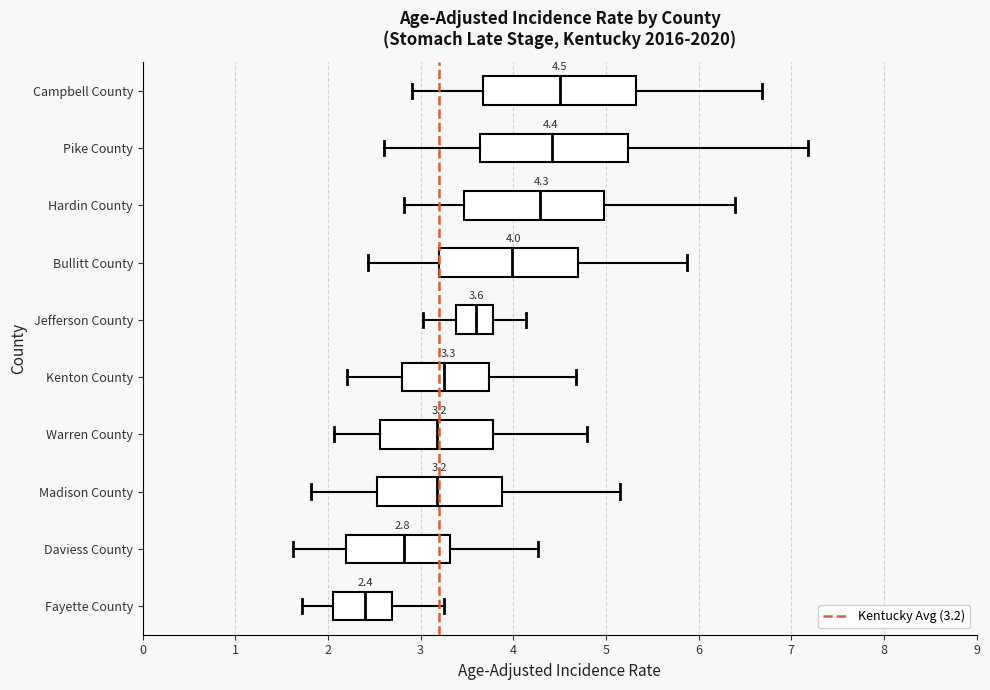

Which box has the furthest to the left median line?

Fayette County